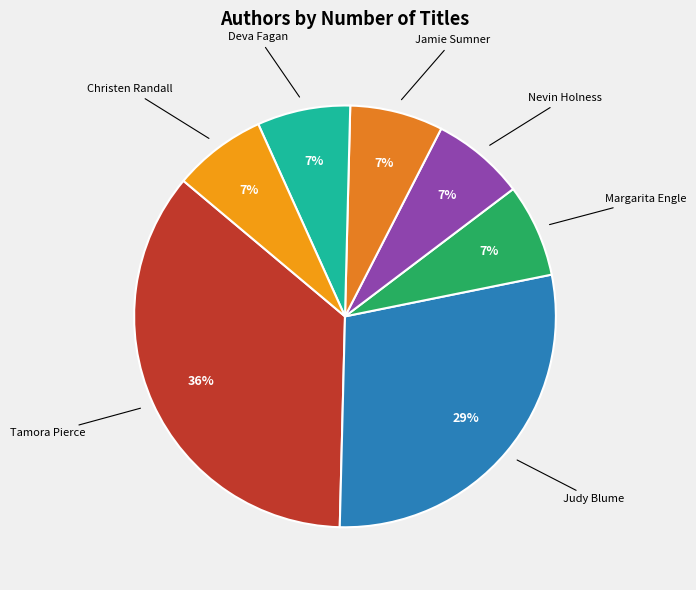

To the nearest percent, what portion does Deva Fagan represent?

7%